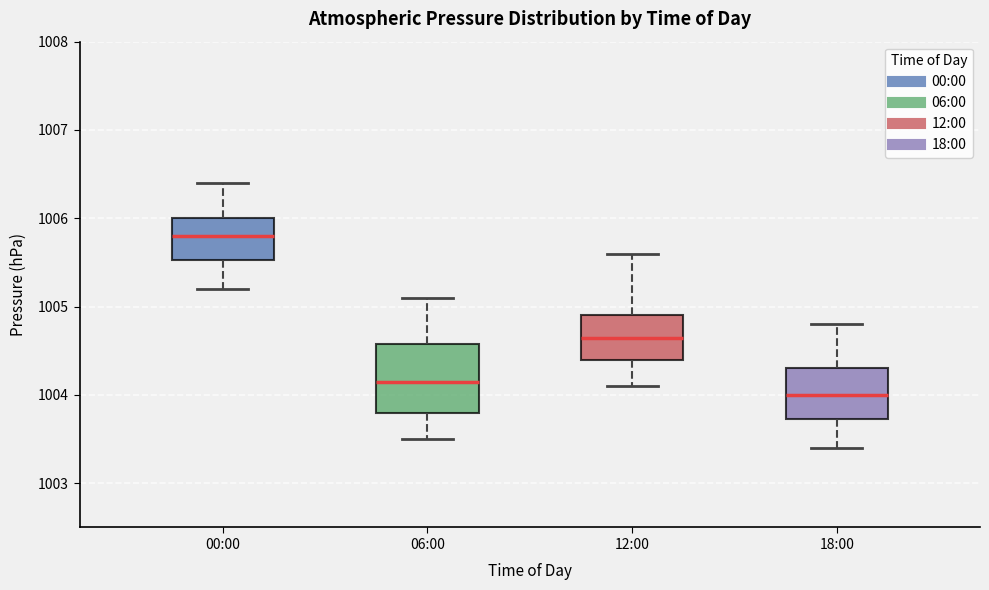

Comparing the boxes themselves (not the whiskers), which one is the tallest?

06:00